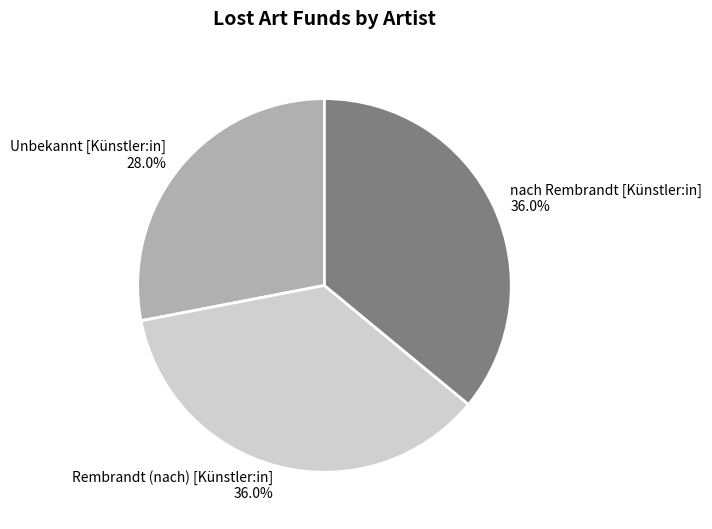

Approximately how many times larger is the value at Unbekannt [Künstler:in] compared to nach Rembrandt [Künstler:in]?

0.8